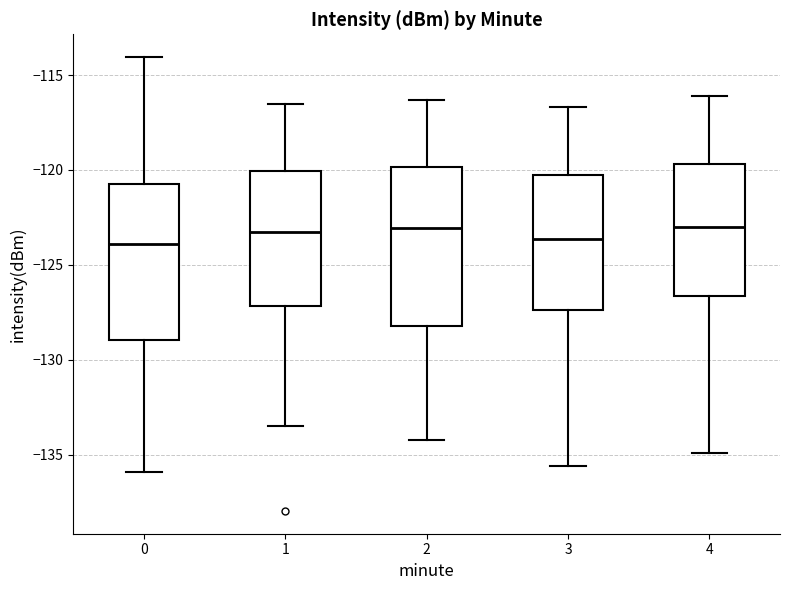

Where does the lower whisker of the box at x = 2 end on the y-axis? The values are not printed on the chart, so give them approximately, as read against the axis.

-134.0